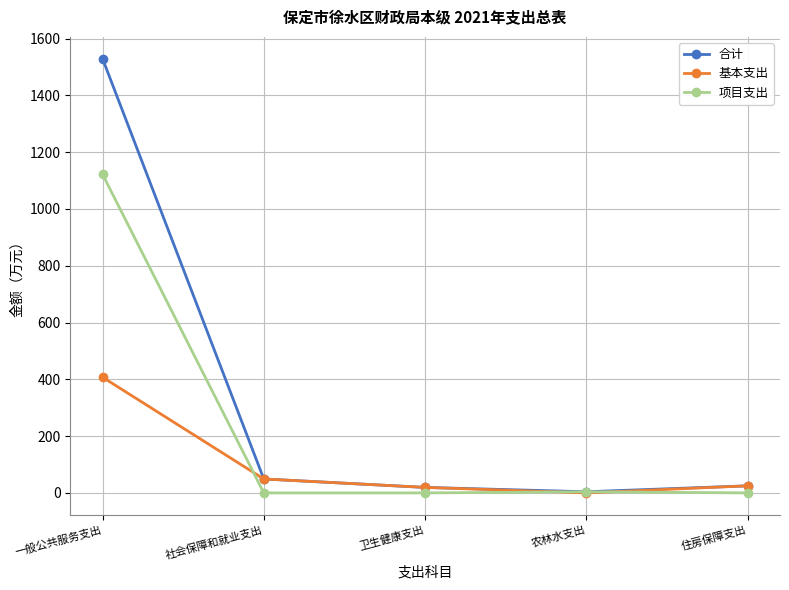

Which category has the highest value in the 基本支出 series?

一般公共服务支出